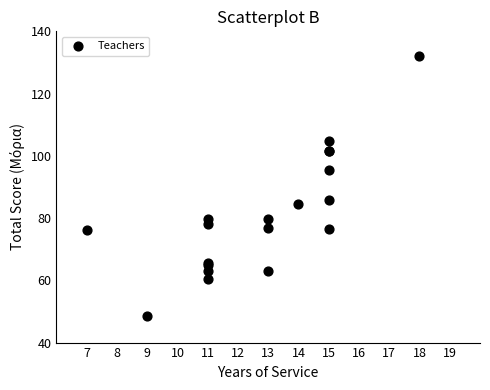

What Y value in the scatter plot is closest to 90?

85.9